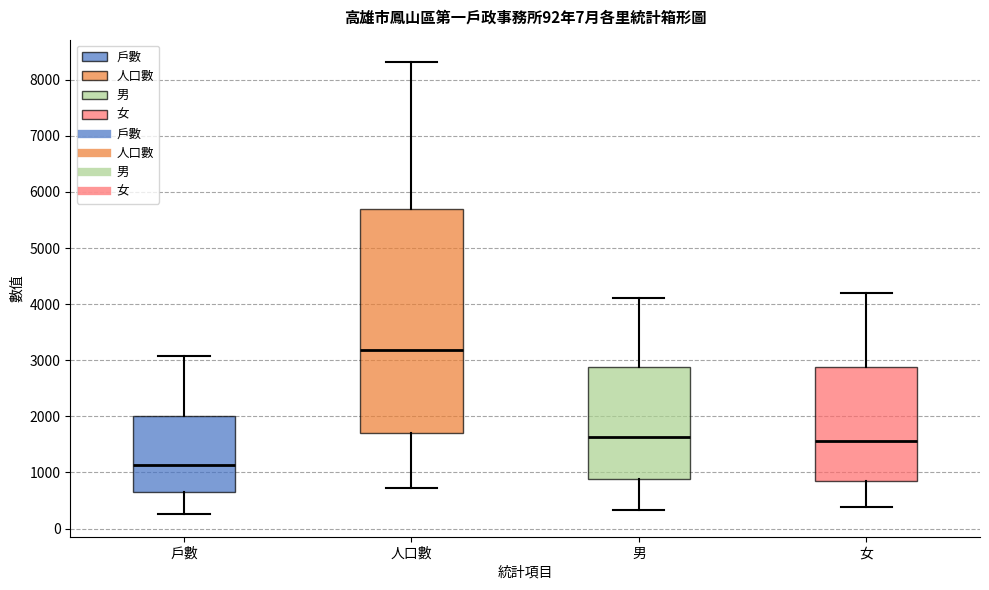

Which box's median line is the lowest?

戶數